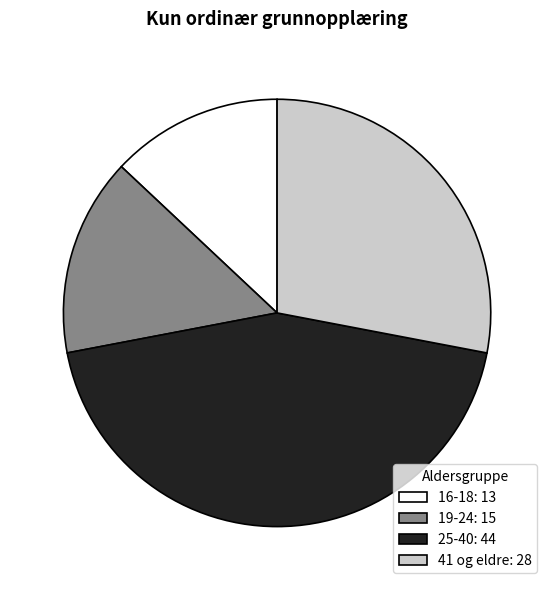

What is the ratio of the value at 25-40: 44 to the value at 41 og eldre: 28?

1.6